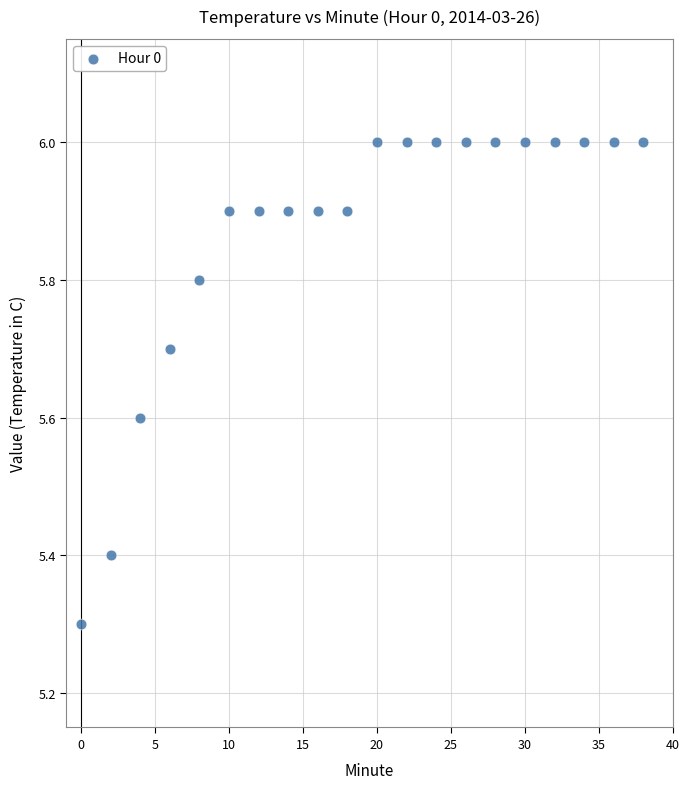

What Y value in the scatter plot is closest to 5?

5.3